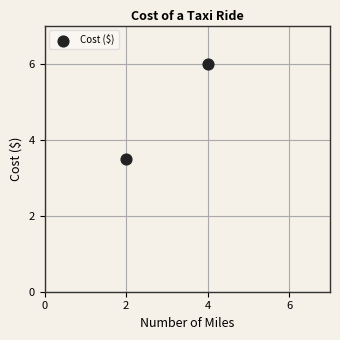

What Y value in the scatter plot is closest to 4?

3.5